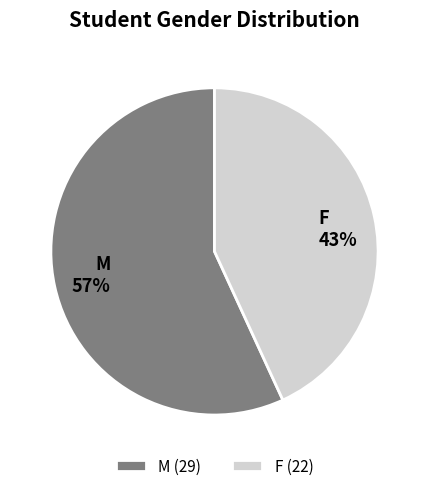

Which slice is the smallest?

F